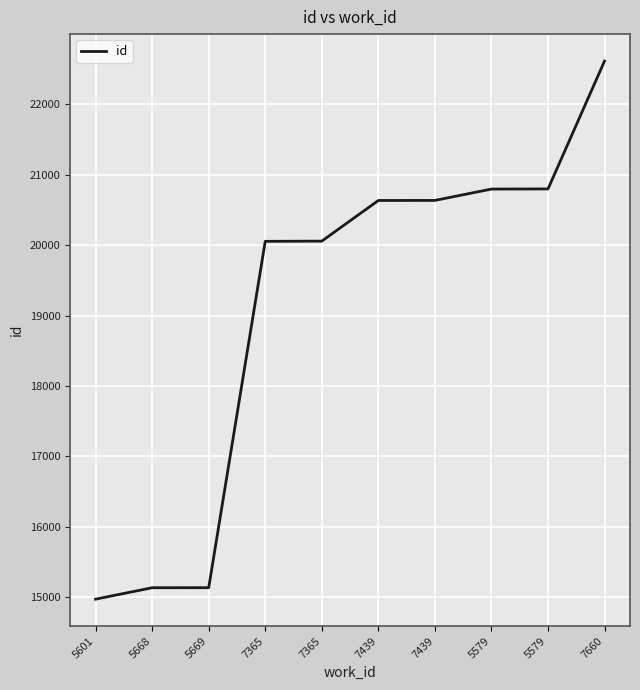

How many lines are shown in the chart?

1